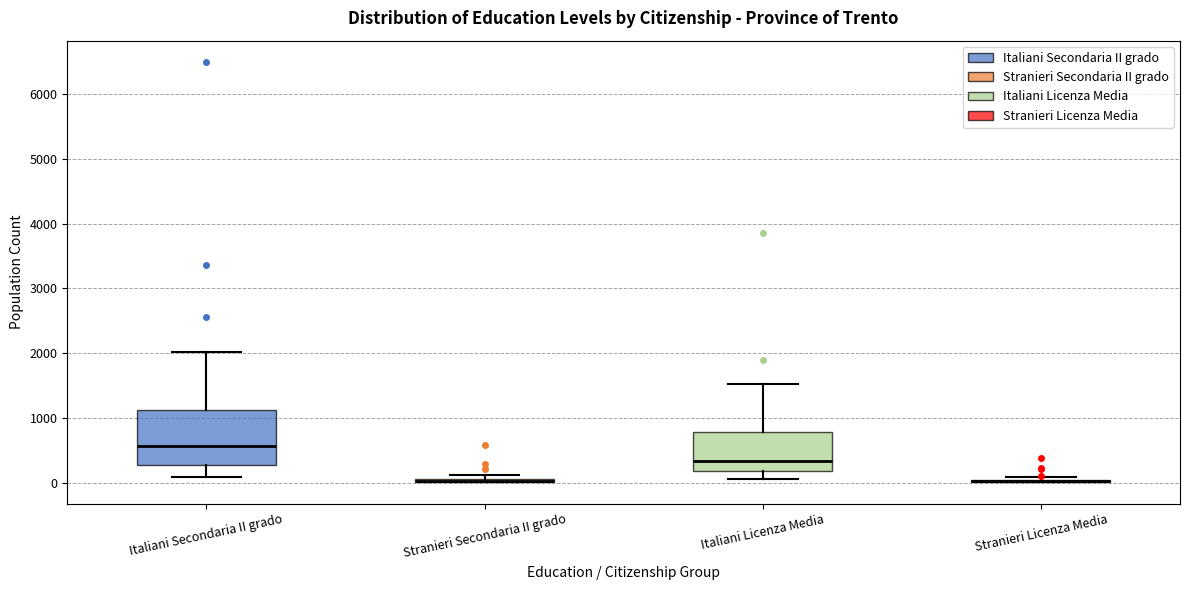

Comparing the boxes themselves (not the whiskers), which one is the tallest?

Italiani Secondaria II grado